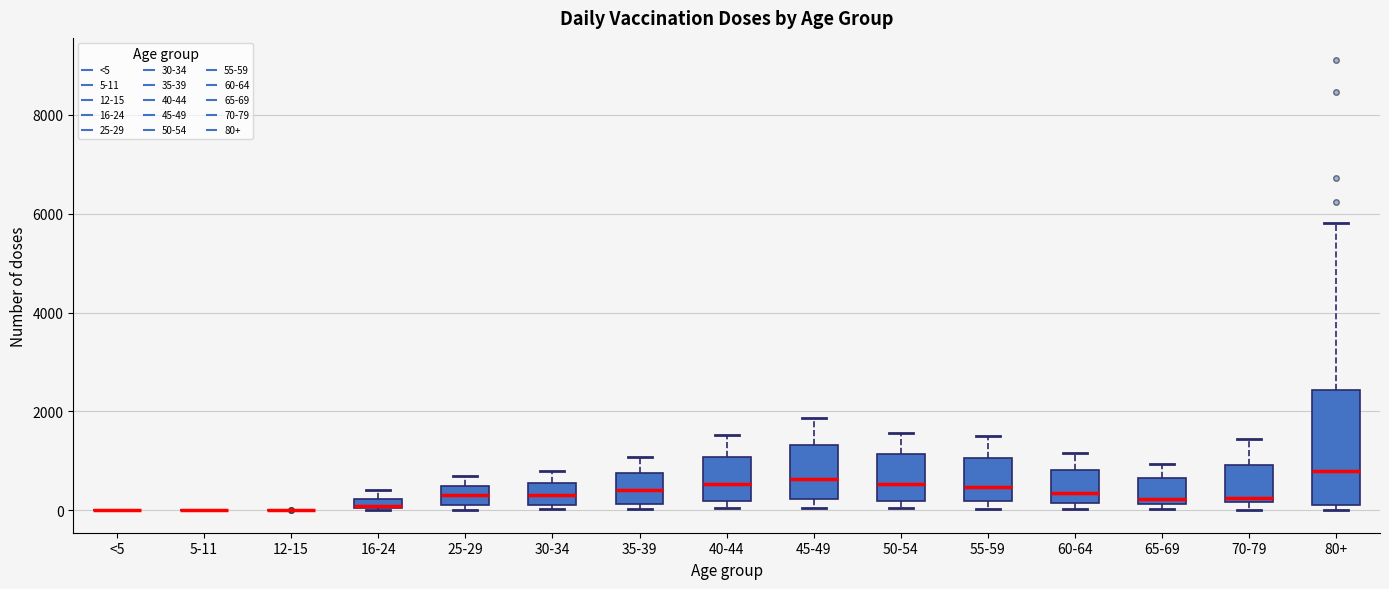

Where does the median line of the box for 30-34 sit on the y-axis? The values are not printed on the chart, so give them approximately, as read against the axis.

400